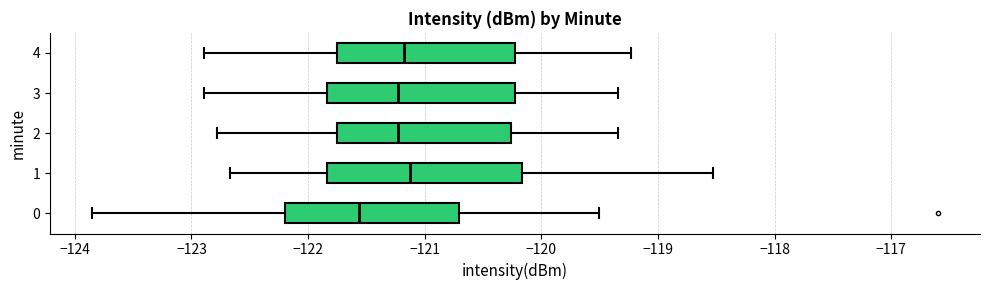

Reading bottom to top, transcribe this box plot: for each box, give where its median line is, the range the box spans, and where its two whiskers end, as read against the x-axis. The values are not printed on the chart, so give them approximately, as read against the axis.

0: median -121.6, box -122.2 to -120.7, whiskers -123.9 to -119.5
1: median -121.1, box -121.8 to -120.2, whiskers -122.7 to -118.5
2: median -121.2, box -121.8 to -120.3, whiskers -122.8 to -119.3
3: median -121.2, box -121.8 to -120.2, whiskers -122.9 to -119.3
4: median -121.2, box -121.8 to -120.2, whiskers -122.9 to -119.2